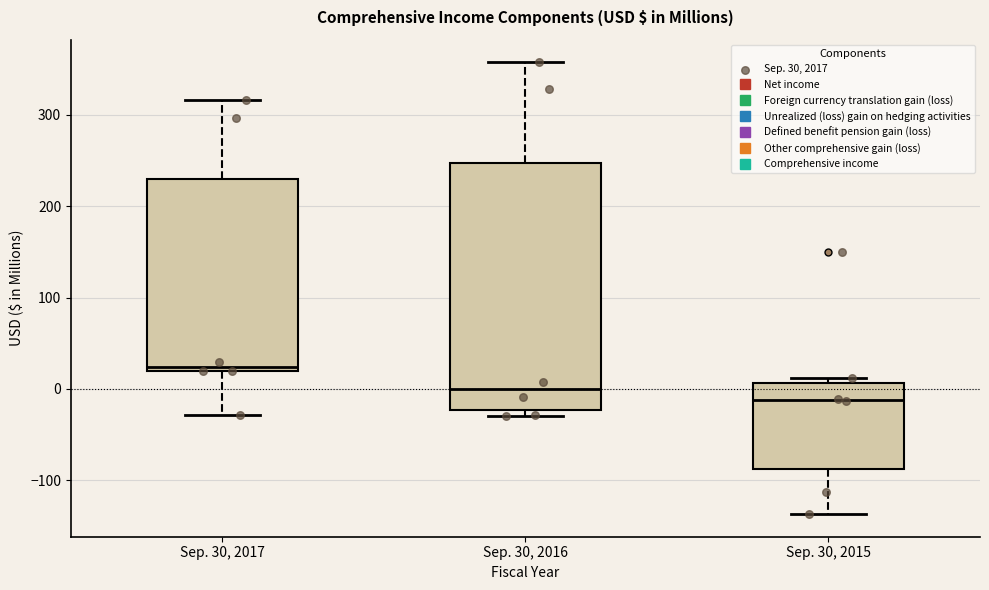

Reading left to right, read every box against the y-axis: the position of its median line, the range the box covers, and the ends of its whiskers. The values are not printed on the chart, so give them approximately, as read against the axis.

Sep. 30, 2017: median 20 (just above the box's lower edge), box 20 to 230, whiskers -30 to 320
Sep. 30, 2016: median 0, box -20 to 250, whiskers -30 to 360
Sep. 30, 2015: median -10, box -90 to 10, whiskers -140 to 10 (just above the box's upper edge)